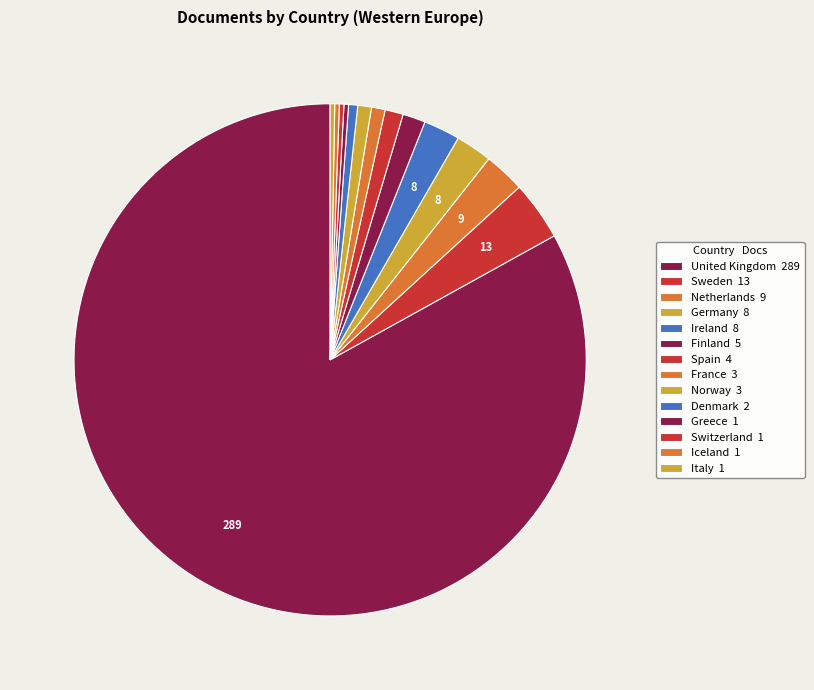

Is there any slice that represents more than half of the pie?

Yes